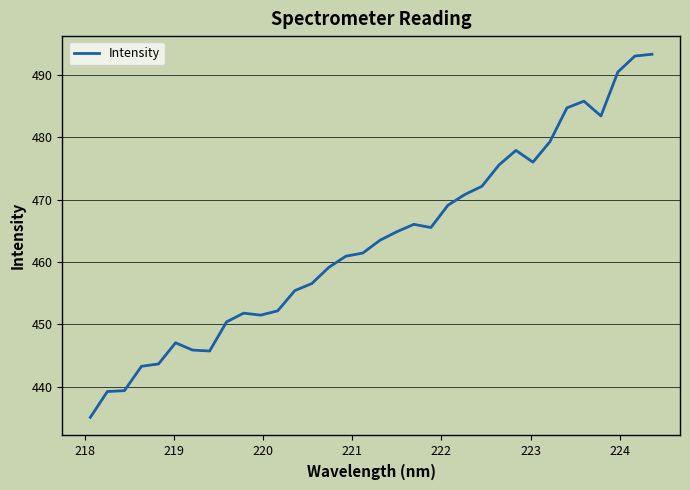

What is the maximum value shown in the chart?

493.3